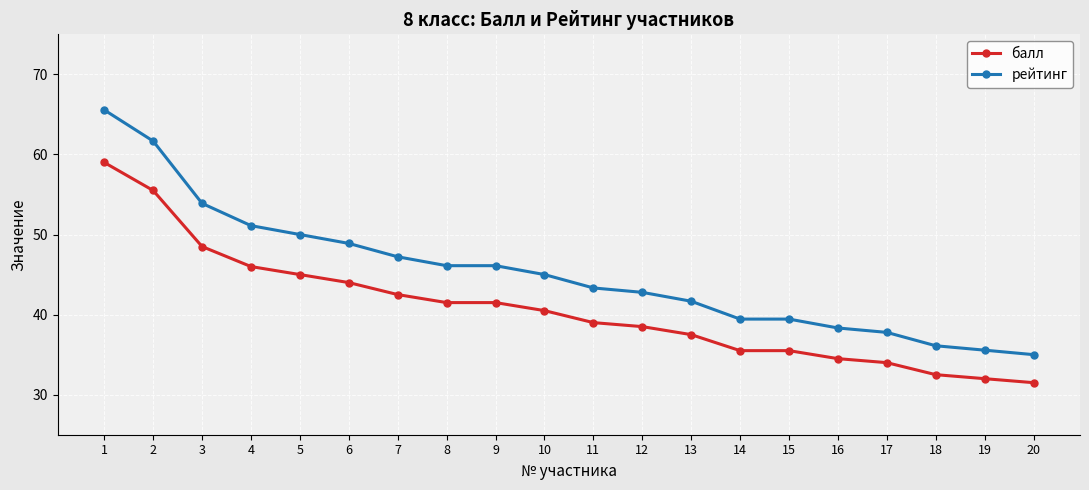

True or false: рейтинг and балл intersect in this chart.

False